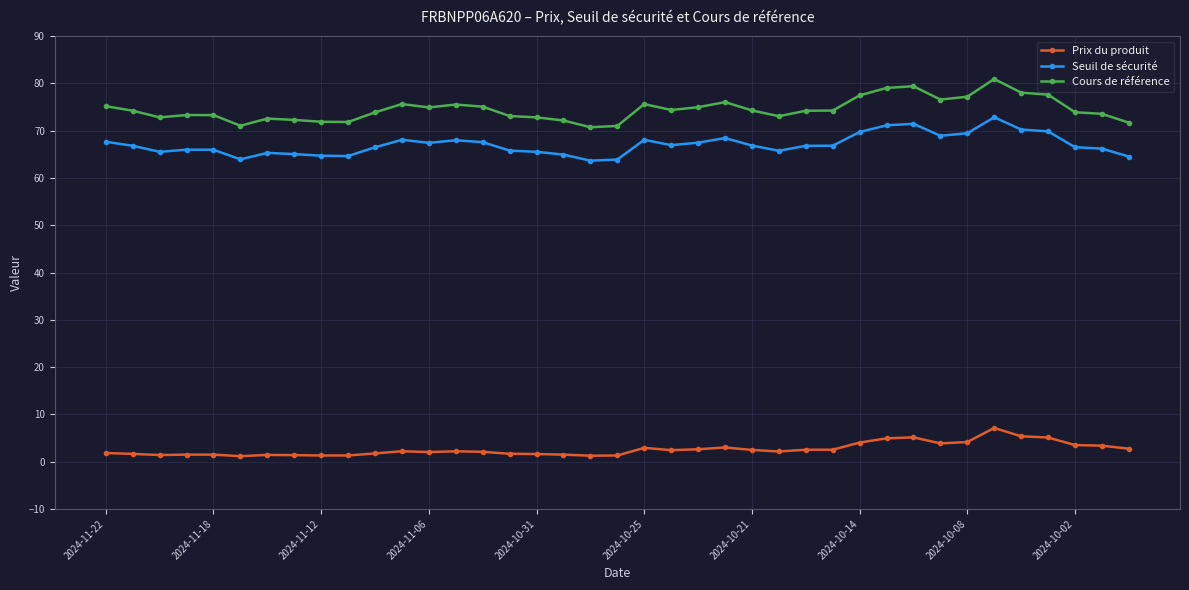

What is the greatest value displayed?

80.9